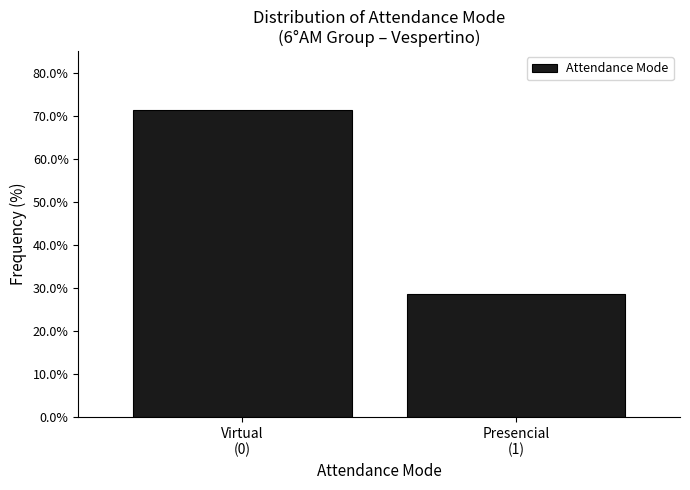

Reading right to left, extract all data points from this chart.

28.6	71.4